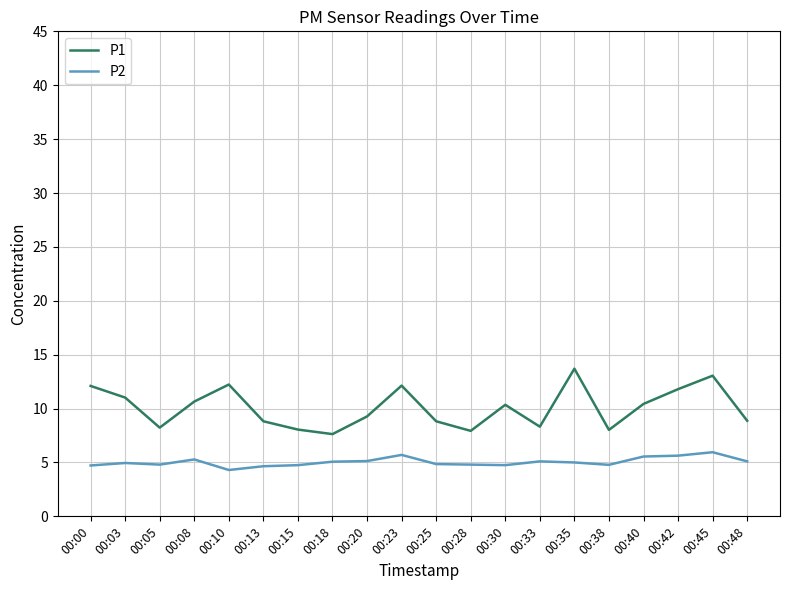

Which series has the widest spread of values?

P1